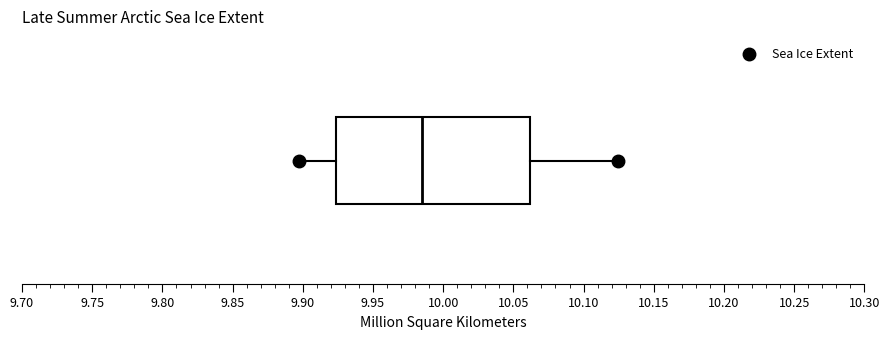

Read this box plot against the x-axis: the position of the median line, the range covered by the box, and the ends of both whiskers. The values are not printed on the chart, so give them approximately, as read against the axis.

median 9.985, box 9.925 to 10.060, whiskers 9.900 to 10.125